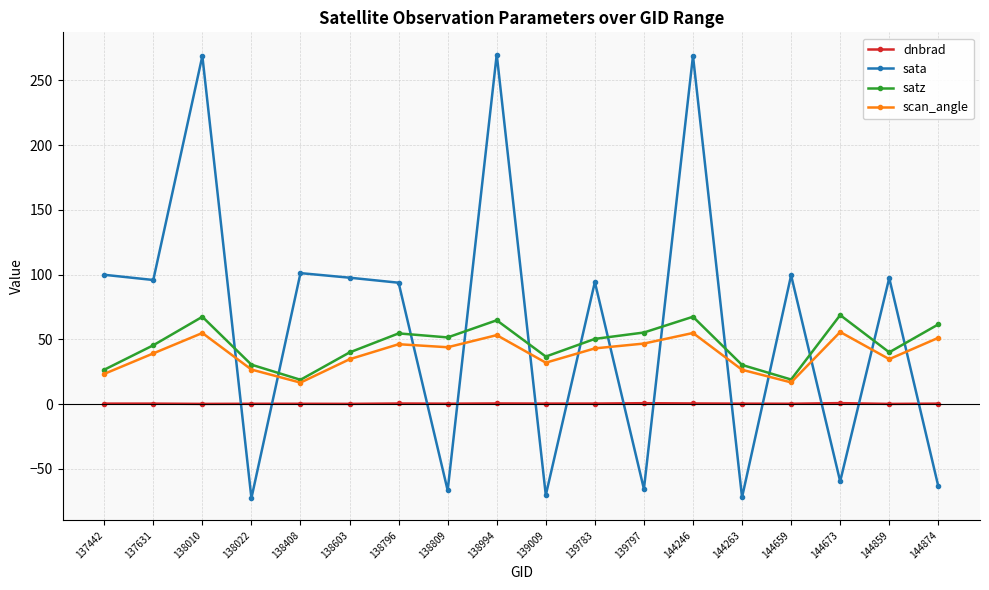

What is the approximate value of sata at 138994?

270.0